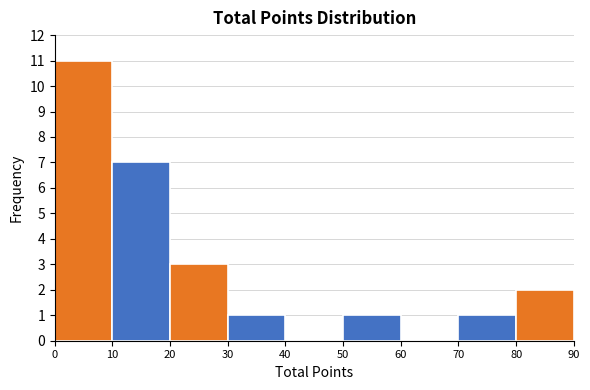

Over which range of the x-axis is the bar tallest?

0 to 10